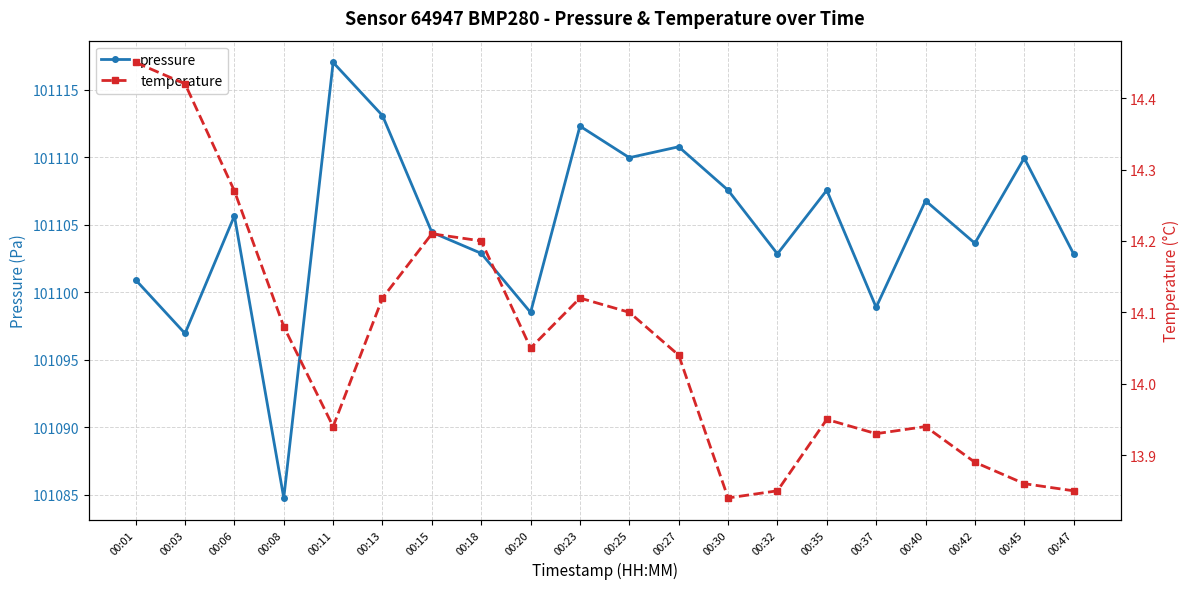

What is the total value across all series at 00:37?

101112.8